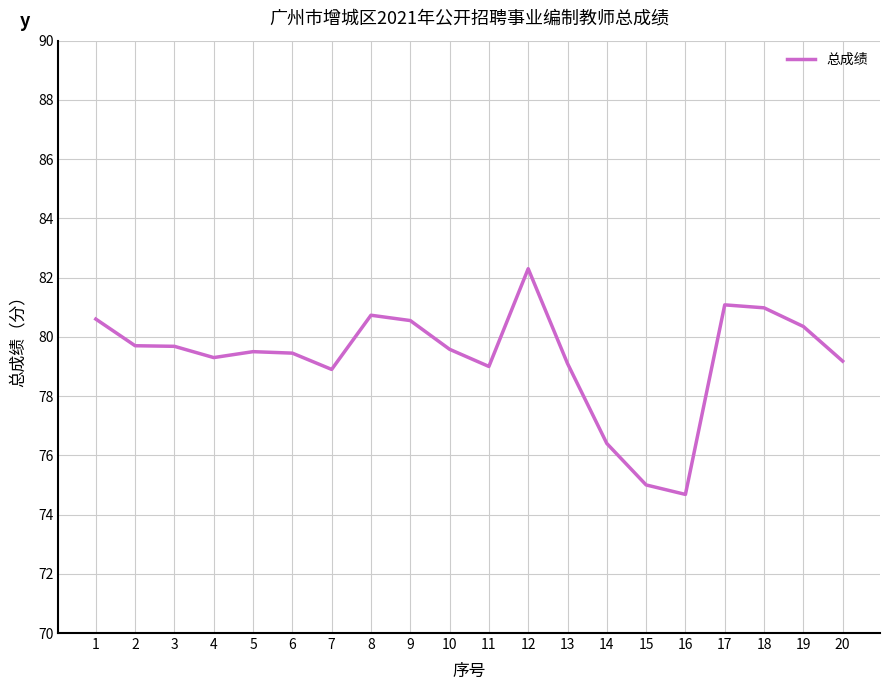

Approximately how many times larger is the value at 1 compared to 17?

1.0